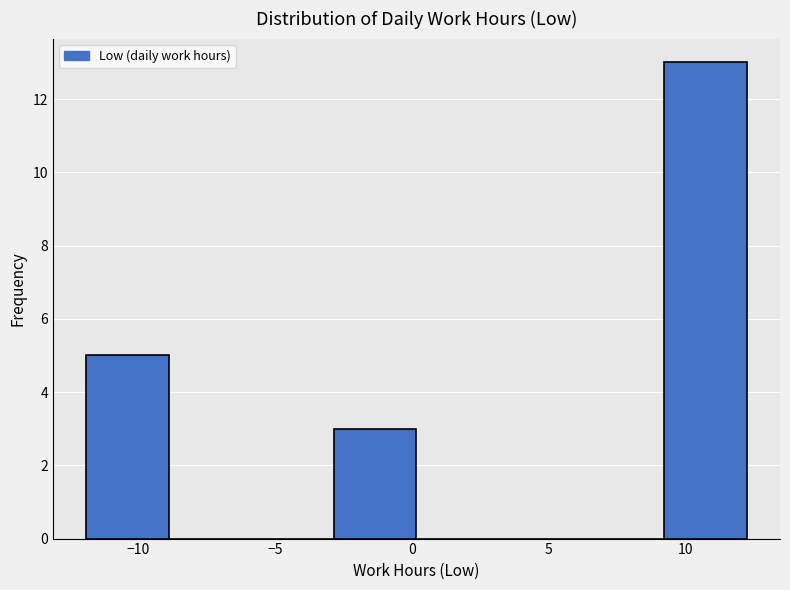

Which range on the x-axis has the tallest bar?

9.0 to 12.5